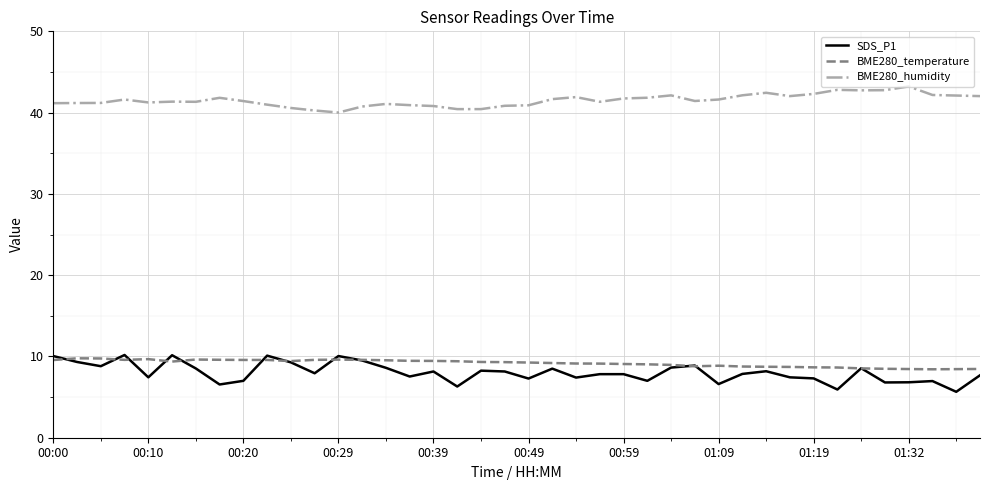

Which series has the largest total across all categories?

BME280_humidity